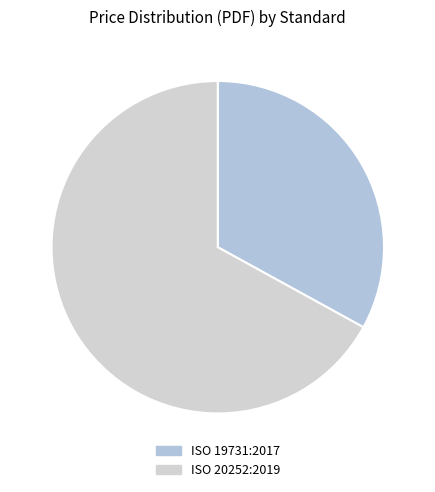

What percentage is the ISO 20252:2019 slice, to the nearest percent?

67%